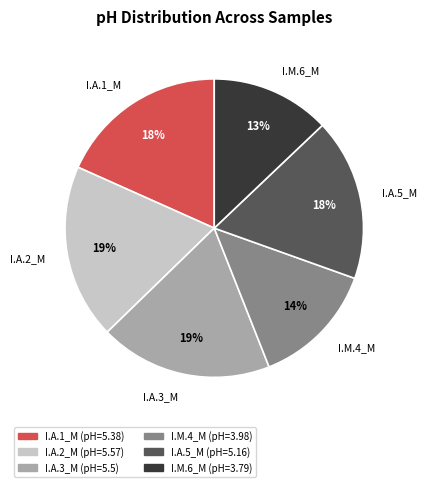

What is the smallest slice in the pie chart?

I.M.6_M